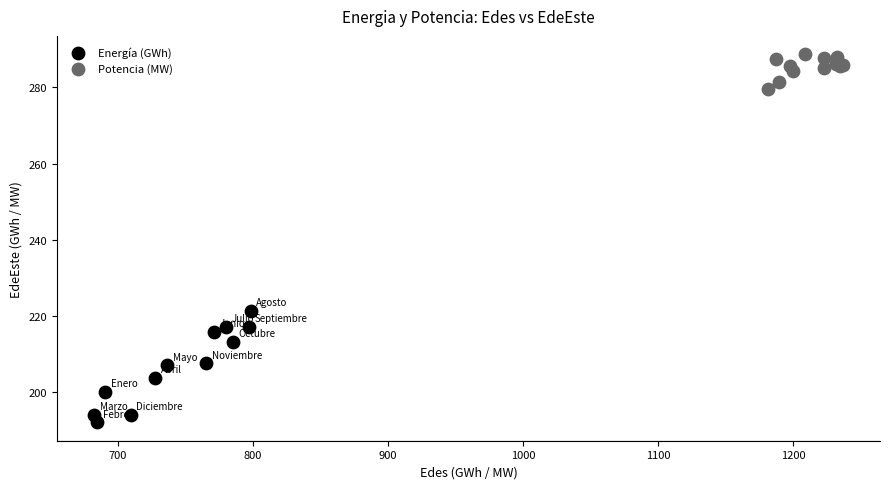

Which series has the widest spread of Y values?

Energía (GWh)